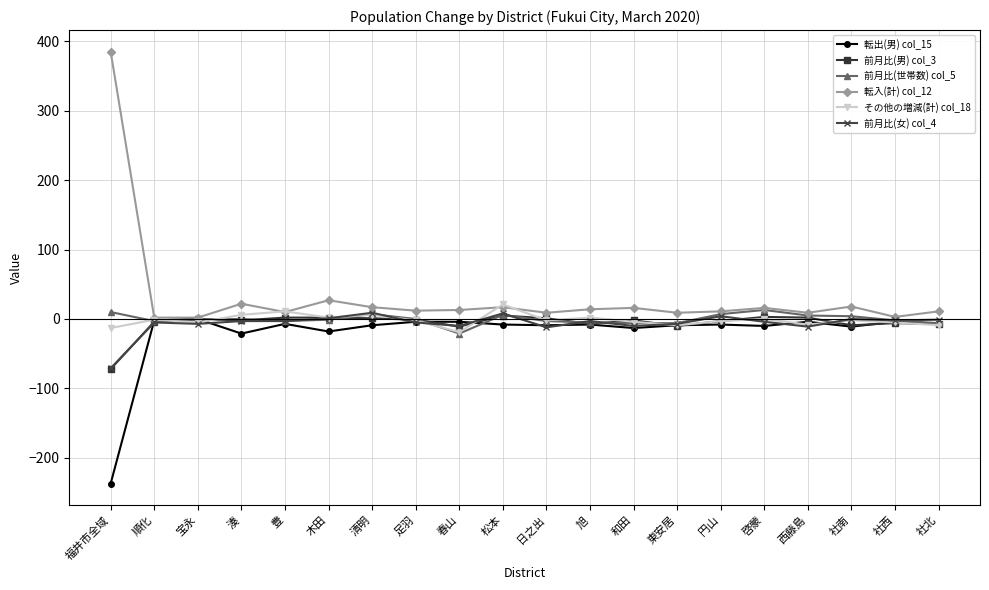

True or false: 前月比(女) col_4 and 前月比(男) col_3 intersect in this chart.

True